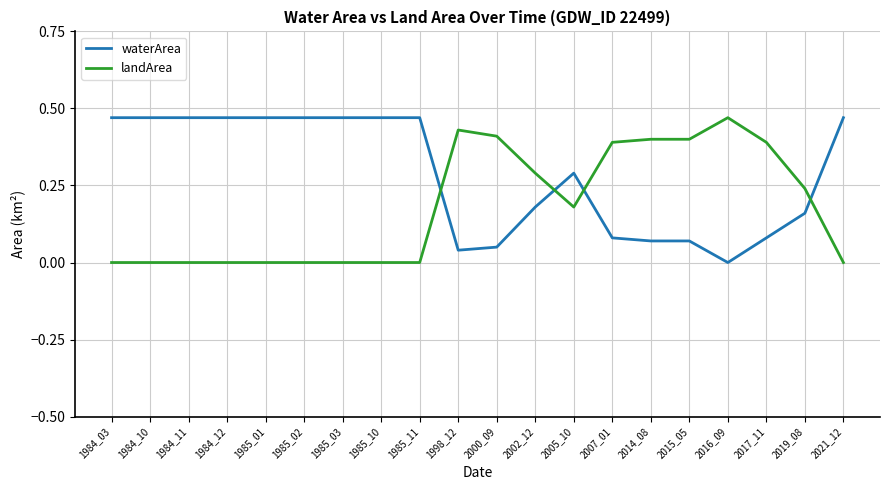

What are all the series names shown in the legend?

waterArea, landArea